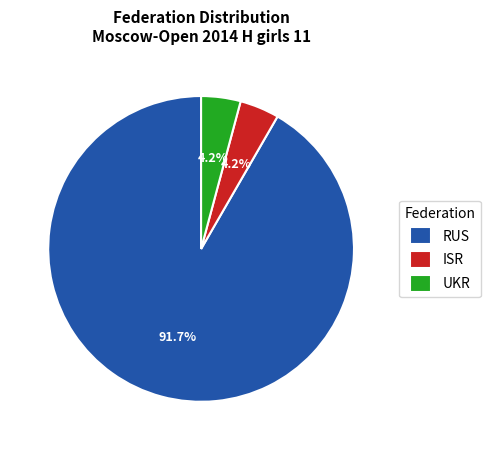

Is RUS the majority of the pie?

Yes